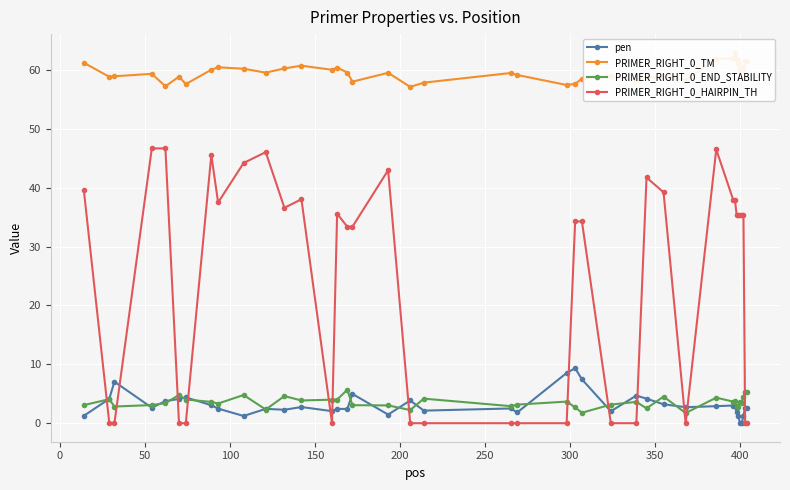

What is the maximum value for pen?

9.3